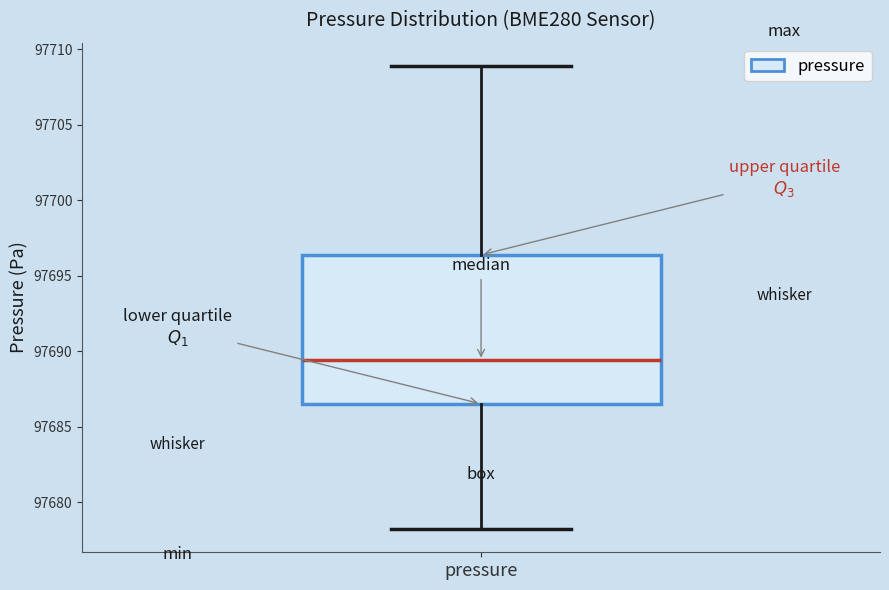

Transcribe this box plot: give where the median line is, the range the box spans, and where the two whiskers end, as read against the y-axis. The values are not printed on the chart, so give them approximately, as read against the axis.

median 97689.5, box 97686.5 to 97696.5, whiskers 97678.0 to 97709.0